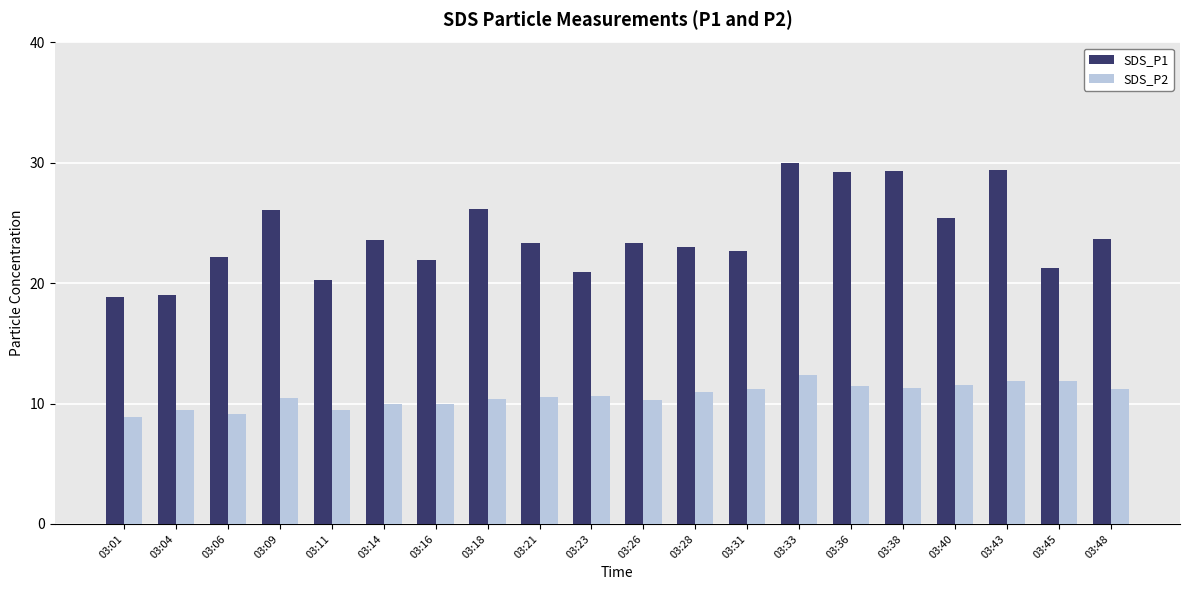

The value of SDS_P2 at 03:14 is 10.0. True or false?

True